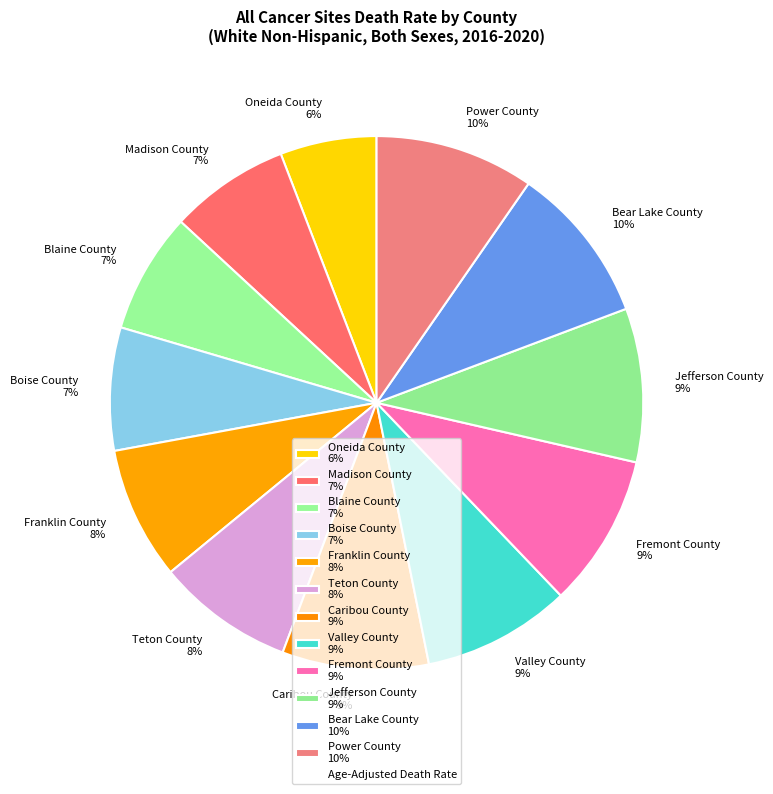

How many slices are in this pie chart?

12